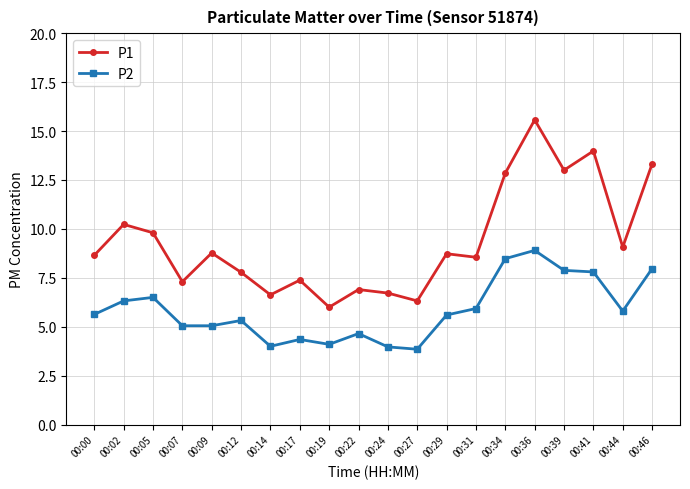

What is the sum of all P2 values?

117.2